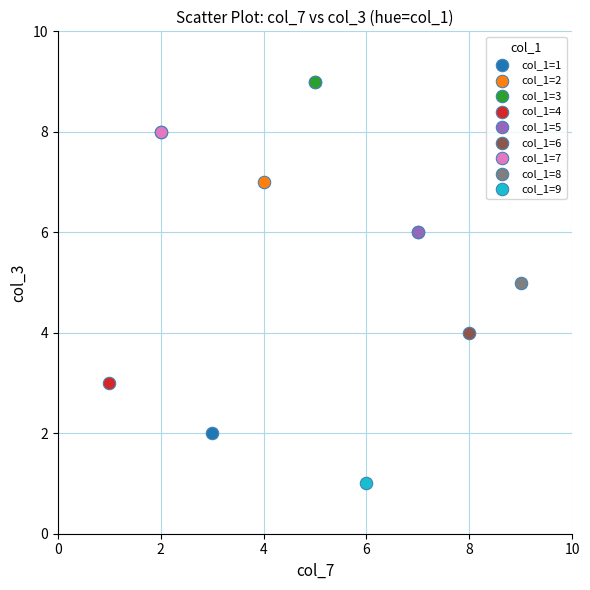

What are all the series names shown in the legend?

col_1=1, col_1=2, col_1=3, col_1=4, col_1=5, col_1=6, col_1=7, col_1=8, col_1=9